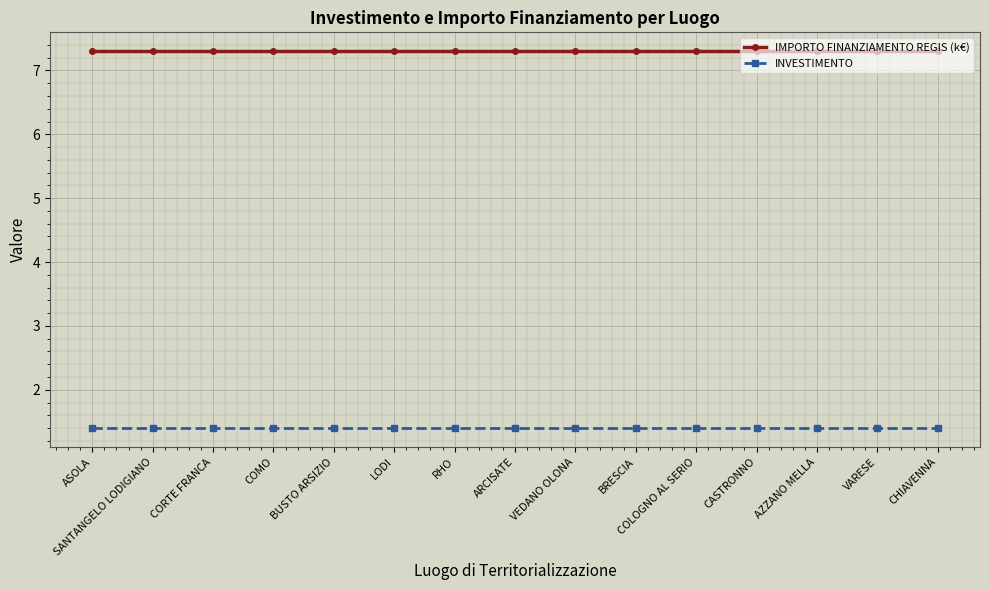

Is the value of IMPORTO FINANZIAMENTO REGIS (k€) at AZZANO MELLA greater than the value of INVESTIMENTO at CASTRONNO?

Yes